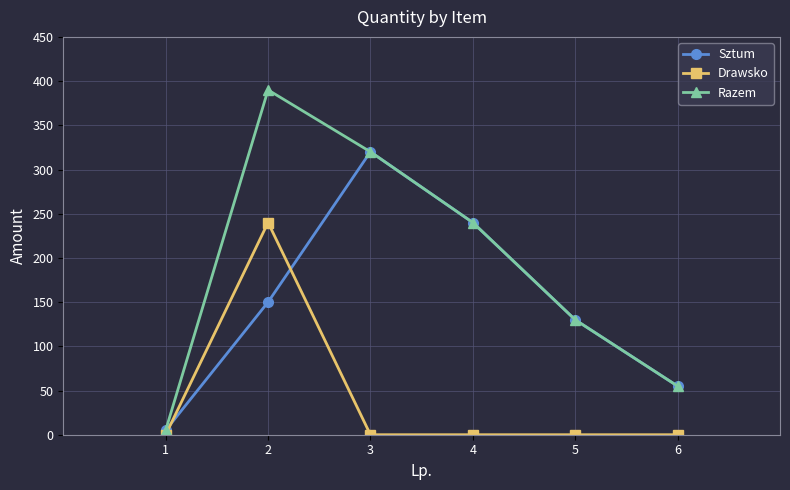

Is the value of Drawsko at 5 greater than the value of Razem at 3?

No